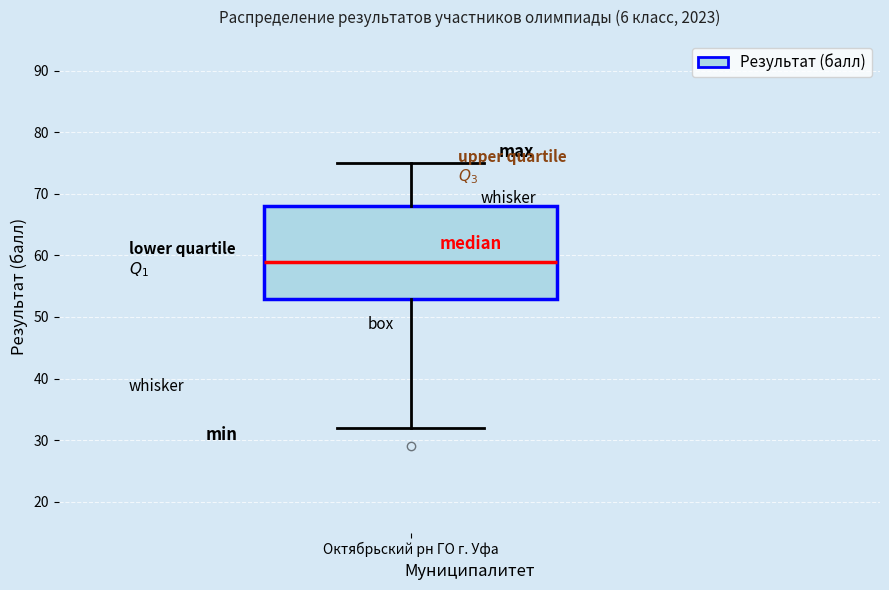

Where is the lower edge of the box for Октябрьский рн ГО г. Уфа on the y-axis? The values are not printed on the chart, so give them approximately, as read against the axis.

53